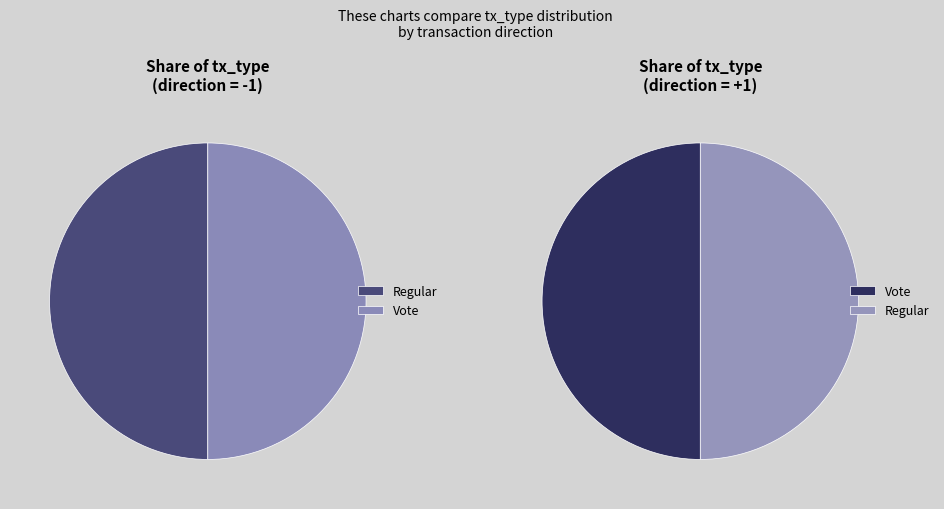

What percentage do Vote and Regular together represent?

100.0%